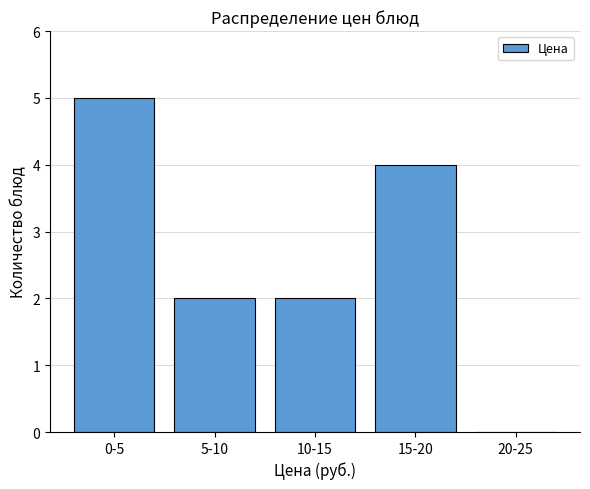

Reading left to right, what are all the values shown in this chart?

0-5=5	5-10=2	10-15=2	15-20=4	20-25=0